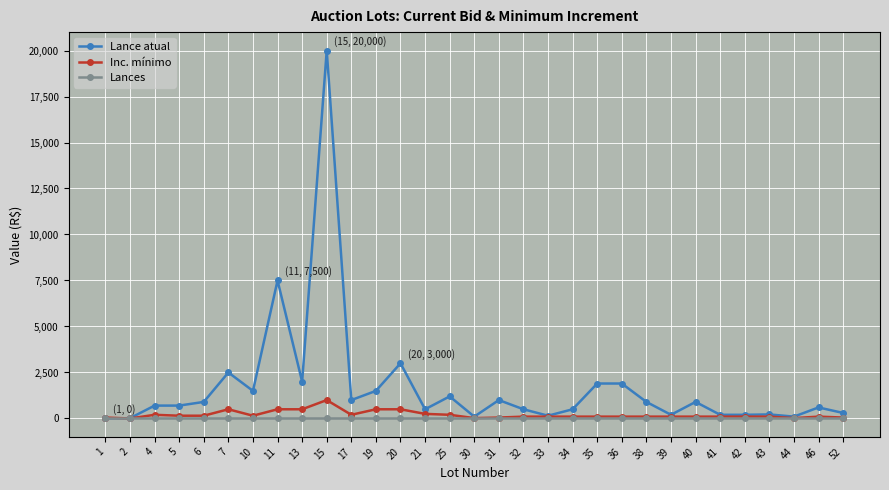

True or false: Inc. mínimo has a value of 500.0 at 19.

True